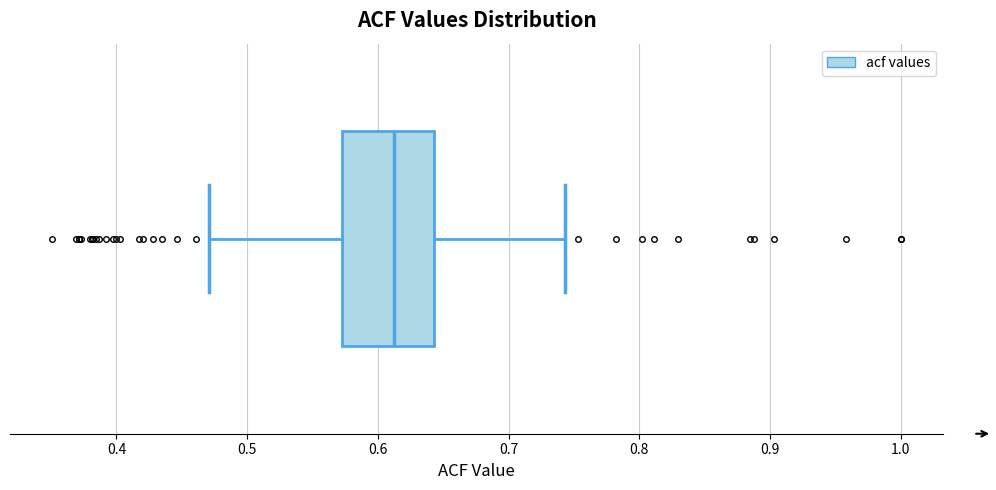

Where does the left whisker of the box end on the x-axis? The values are not printed on the chart, so give them approximately, as read against the axis.

0.47